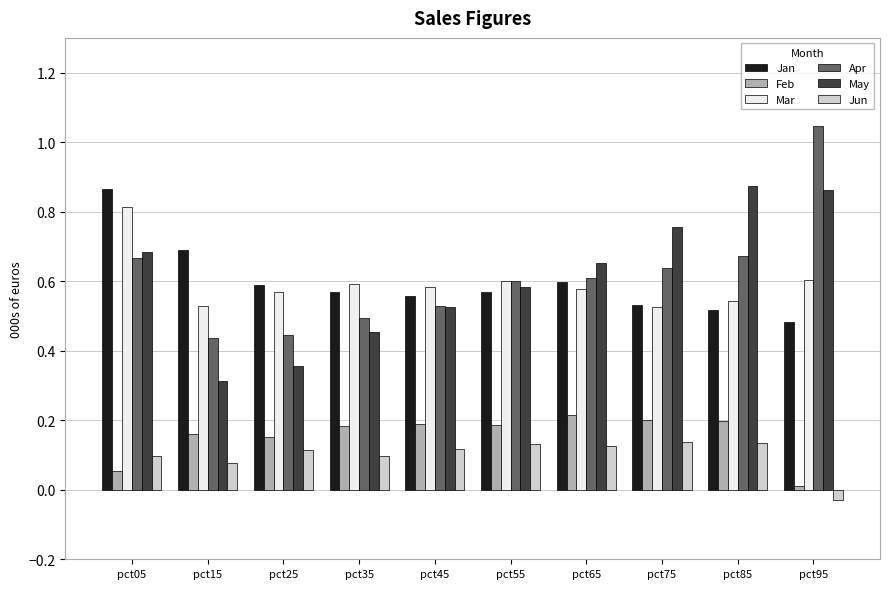

Rank the series at pct25 from lowest to highest value.

Jun, Feb, May, Apr, Mar, Jan